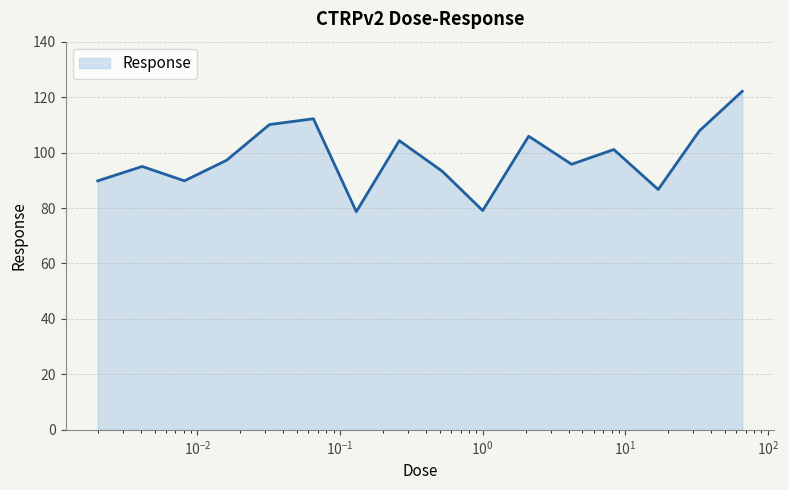

What is the difference between the maximum and minimum values?

43.4